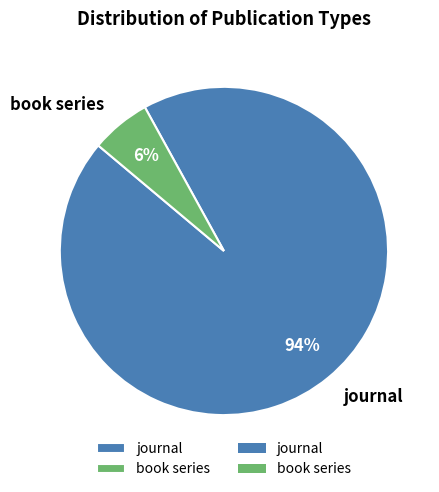

How many segments does this pie chart have?

2